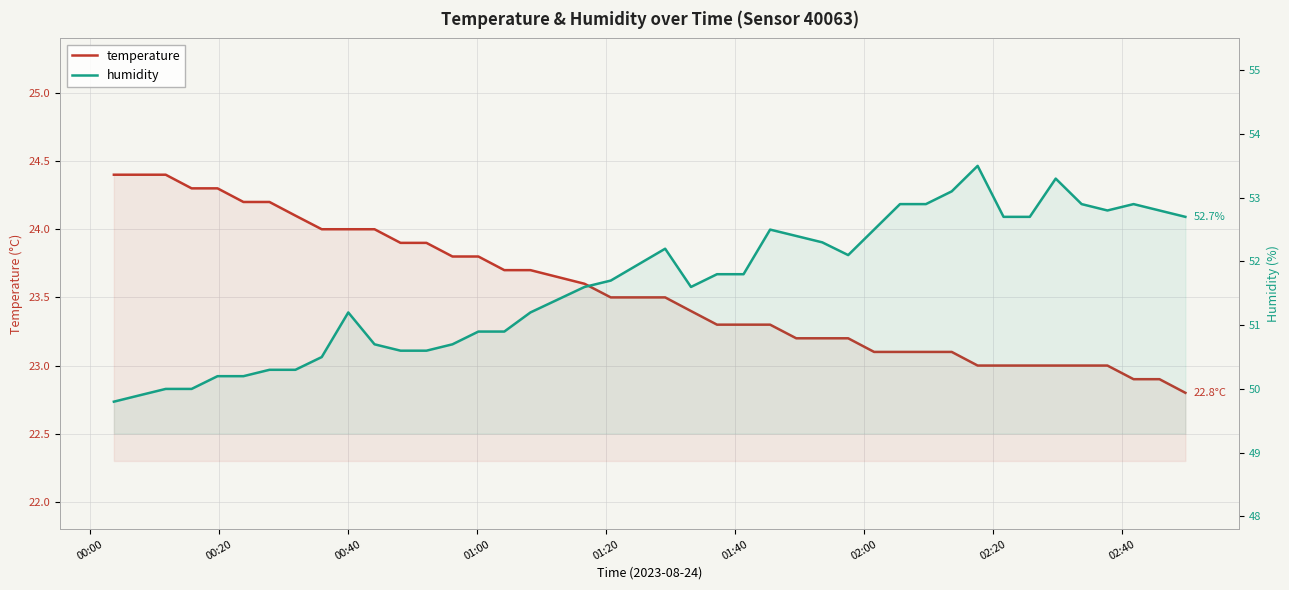

Which series has the largest range (max minus min)?

humidity